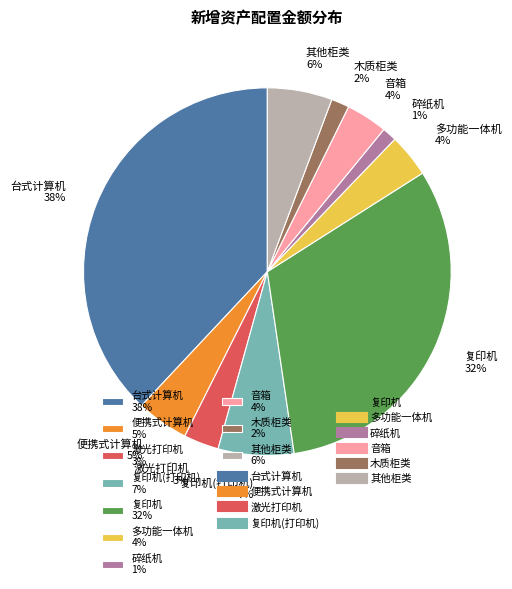

How many slices are in this pie chart?

10